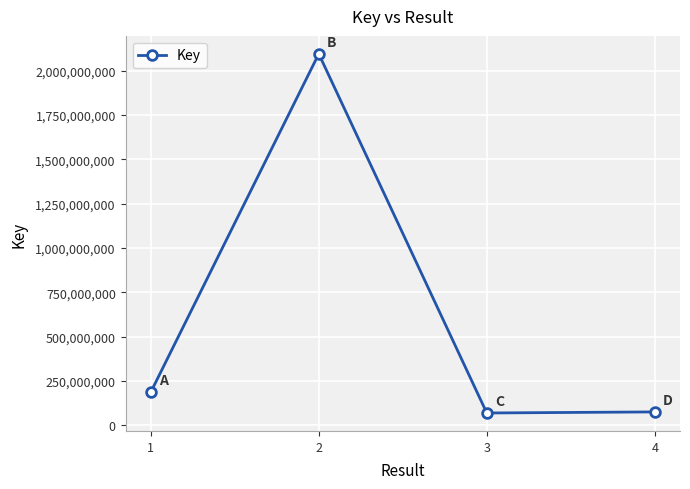

Which category has the highest value across all series?

2